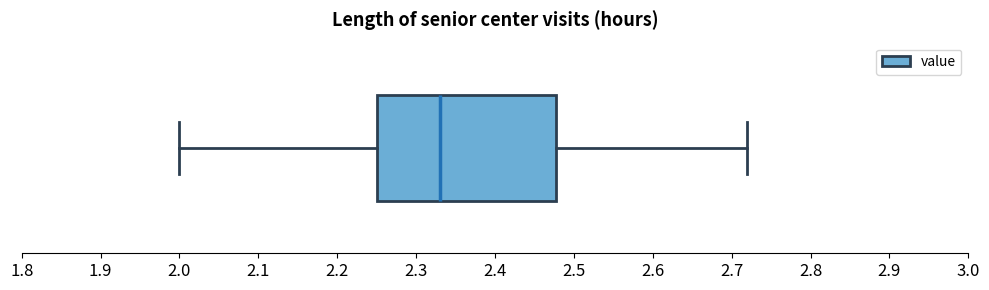

Where does the right whisker of the box end on the x-axis? The values are not printed on the chart, so give them approximately, as read against the axis.

2.72